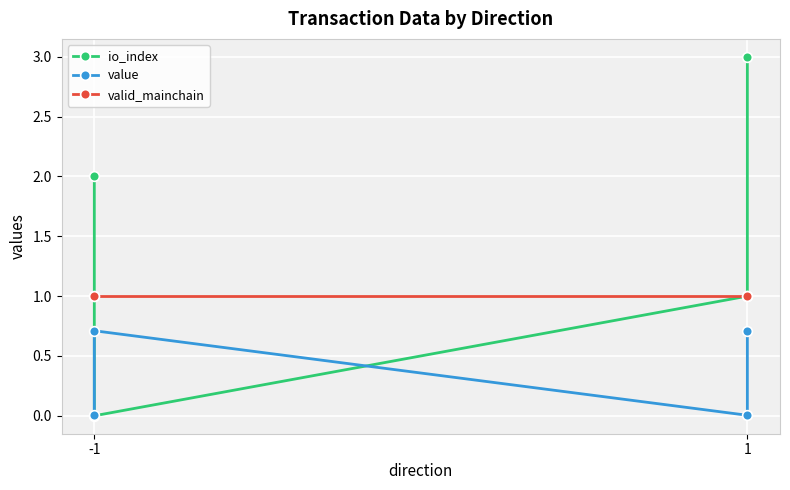

Is it true that value equals 0.3 at 1?

False